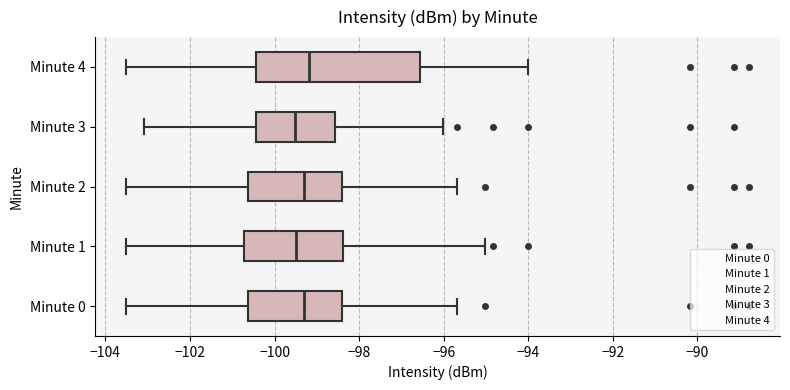

Reading bottom to top, transcribe this box plot: for each box, give where its median line is, the range the box spans, and where its two whiskers end, as read against the x-axis. The values are not printed on the chart, so give them approximately, as read against the axis.

Minute 0: median -99.2, box -100.6 to -98.4, whiskers -103.6 to -95.6
Minute 1: median -99.4, box -100.8 to -98.4, whiskers -103.6 to -95.0
Minute 2: median -99.2, box -100.6 to -98.4, whiskers -103.6 to -95.6
Minute 3: median -99.6, box -100.4 to -98.6, whiskers -103.0 to -96.0
Minute 4: median -99.2, box -100.4 to -96.6, whiskers -103.6 to -94.0